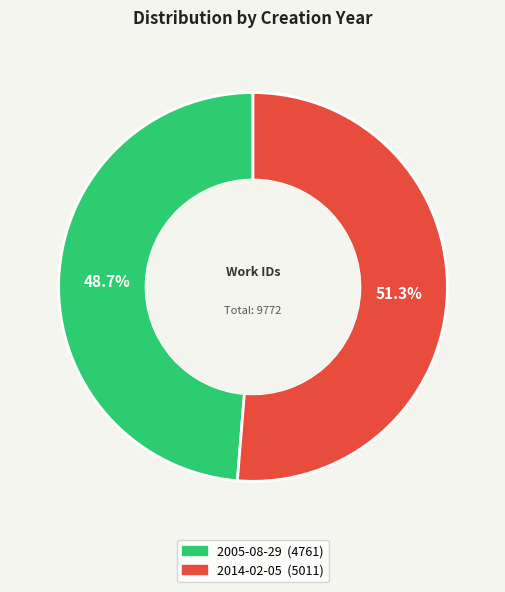

Between 2005-08-29 and 2014-02-05, which is larger?

2014-02-05